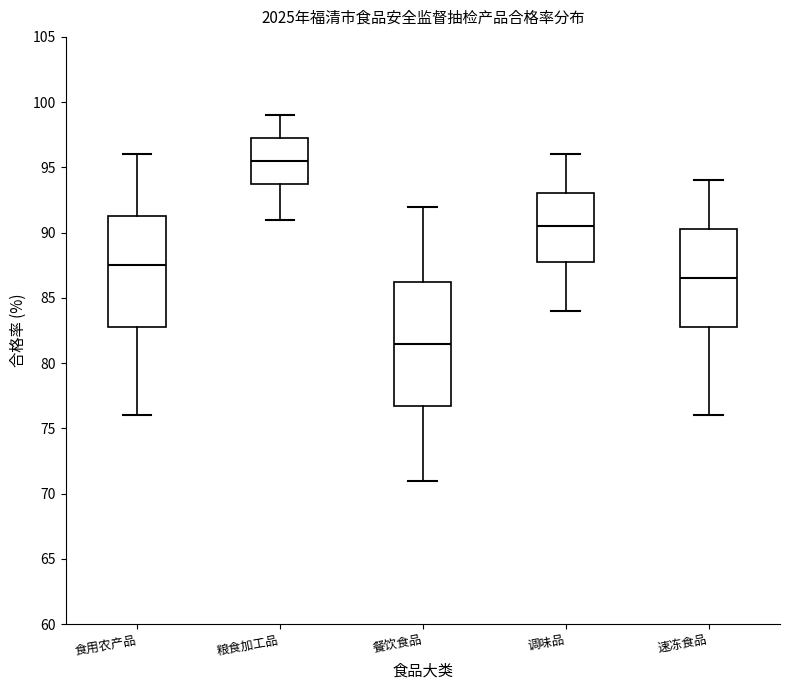

Comparing the boxes themselves (not the whiskers), which one is the tallest?

餐饮食品